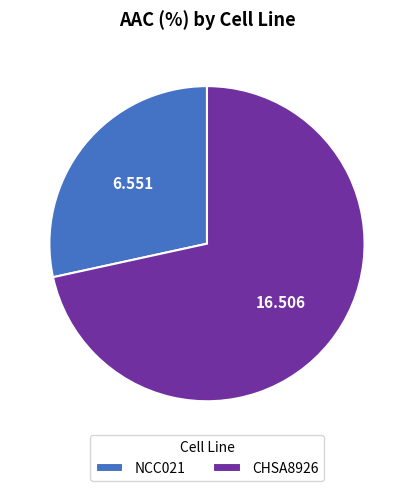

Between CHSA8926 and NCC021, which is larger?

CHSA8926